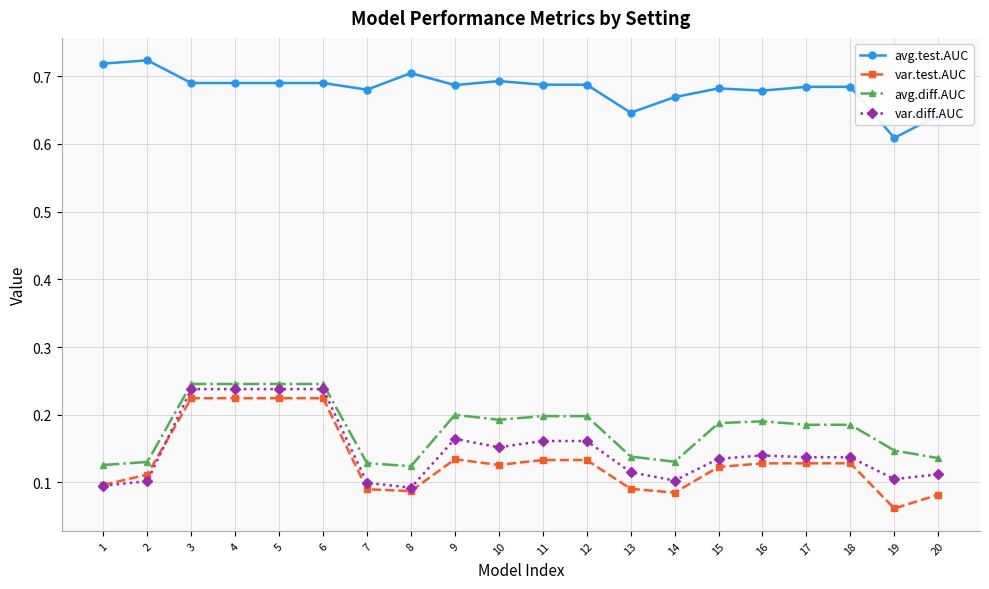

True or false: avg.test.AUC has more than 1 interior local peaks.

True